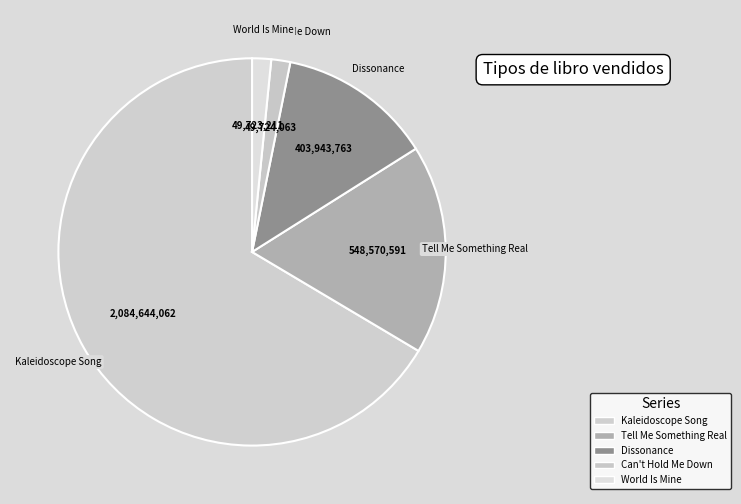

Is it true that Kaleidoscope Song is 52% of the pie?

False